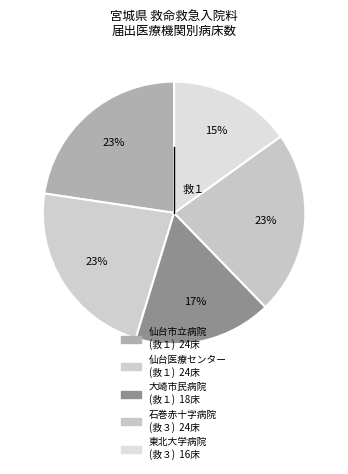

Which category has the biggest portion of the pie?

救命救急入院料１